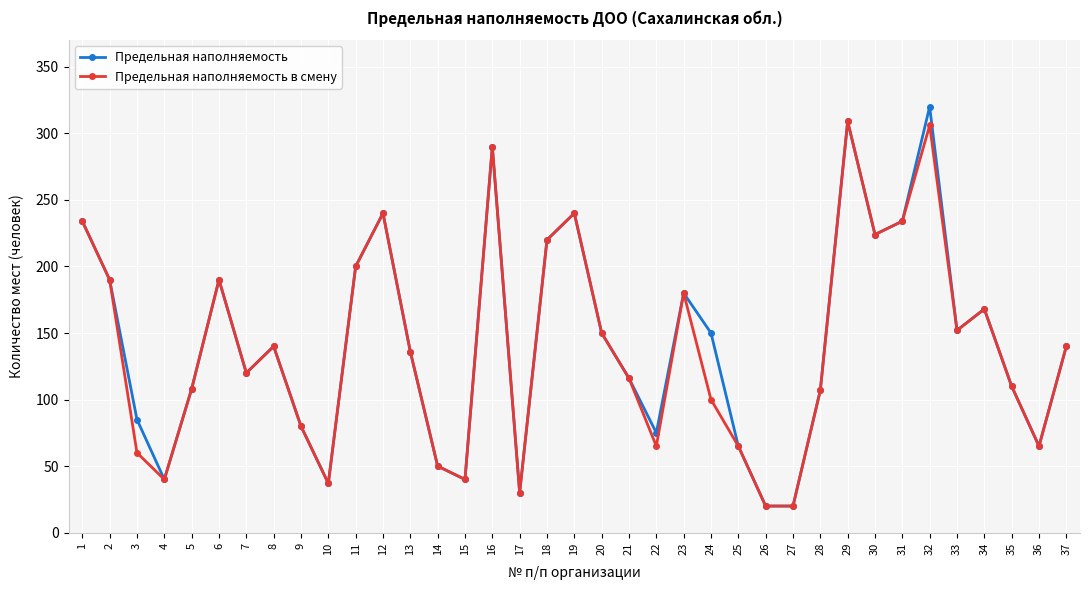

True or false: Предельная наполняемость в смену has a value of 290 at 16.

True